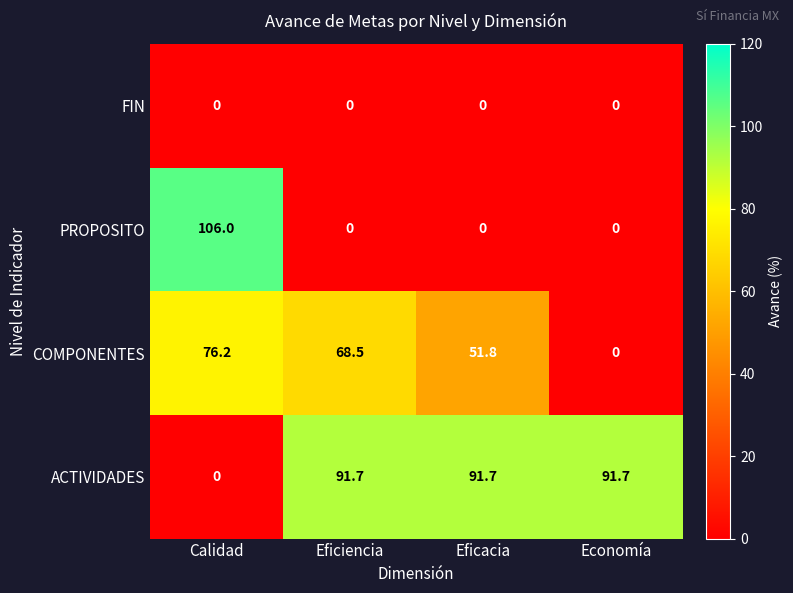

At which category is the sum across all series the highest?

Calidad